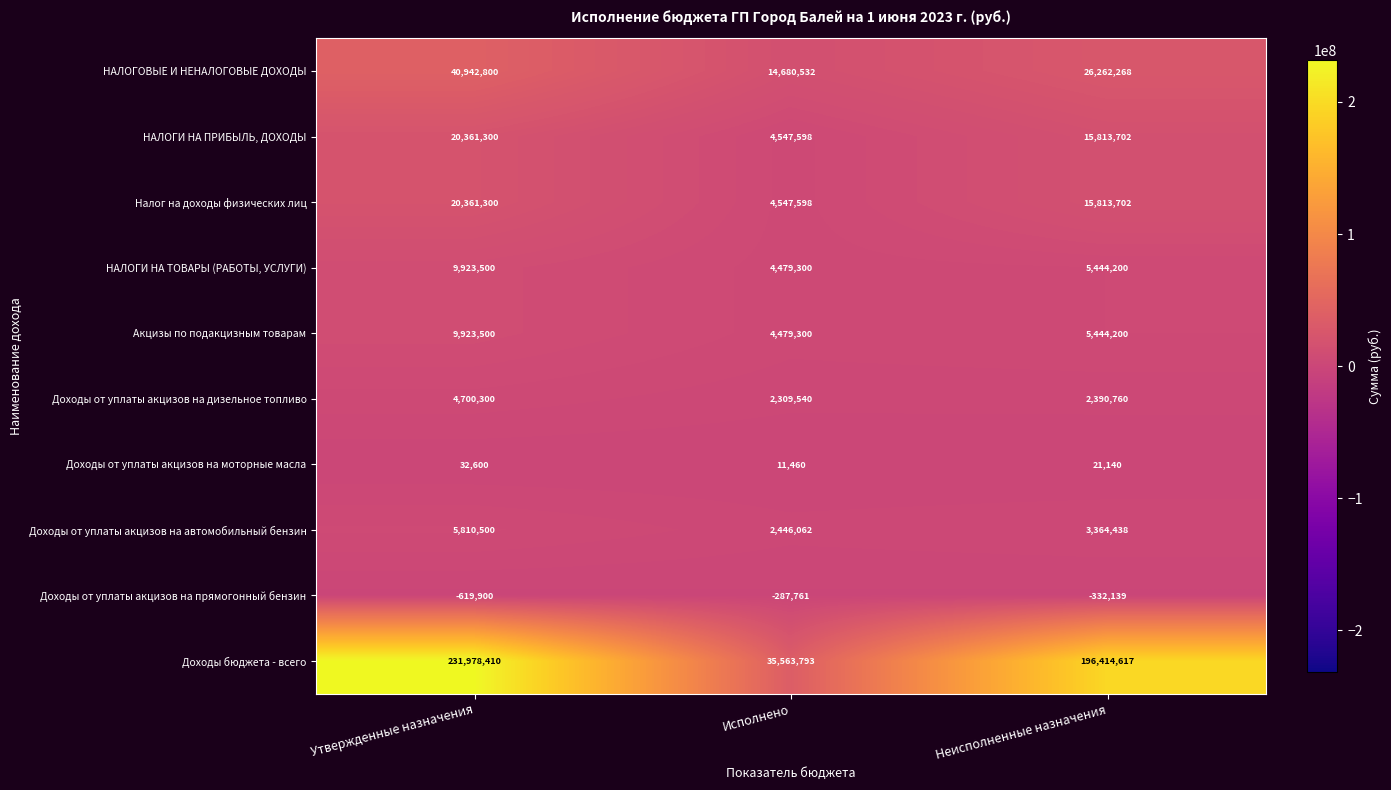

Where does the НАЛОГИ НА ТОВАРЫ (РАБОТЫ, УСЛУГИ) series first go above 5444200?

Утвержденные назначения